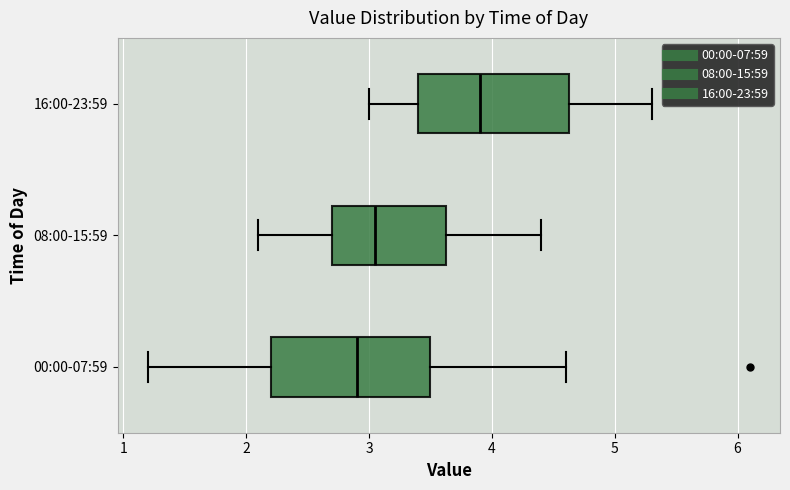

Reading bottom to top, read every box against the x-axis: the position of its median line, the range the box covers, and the ends of its whiskers. The values are not printed on the chart, so give them approximately, as read against the axis.

00:00-07:59: median 2.9, box 2.2 to 3.5, whiskers 1.2 to 4.6
08:00-15:59: median 3.1, box 2.7 to 3.6, whiskers 2.1 to 4.4
16:00-23:59: median 3.9, box 3.4 to 4.6, whiskers 3.0 to 5.3